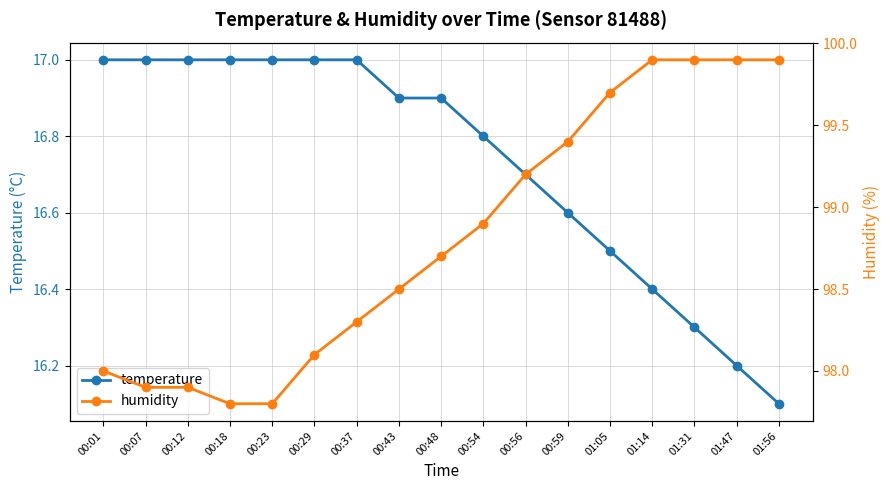

The temperature series shows 16.6 at 00:59. True or false?

True